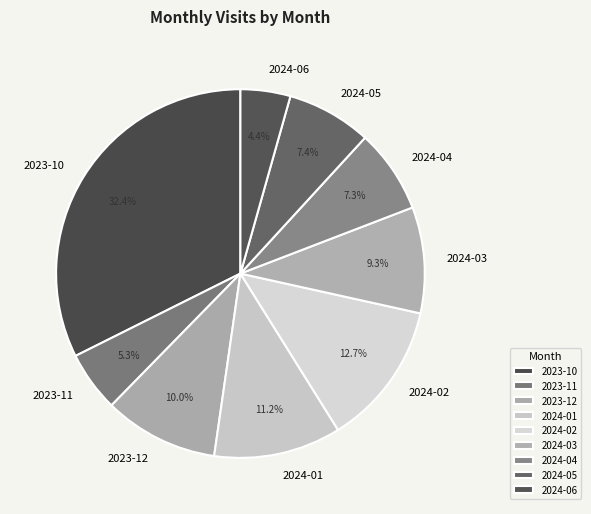

How much of the chart is everything except 2024-04?

92.7%